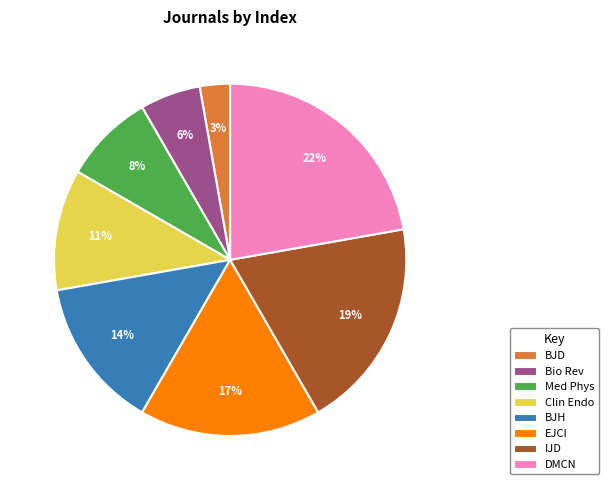

To the nearest percent, what is the difference between the Med Phys and Clin Endo slice percentages?

3%